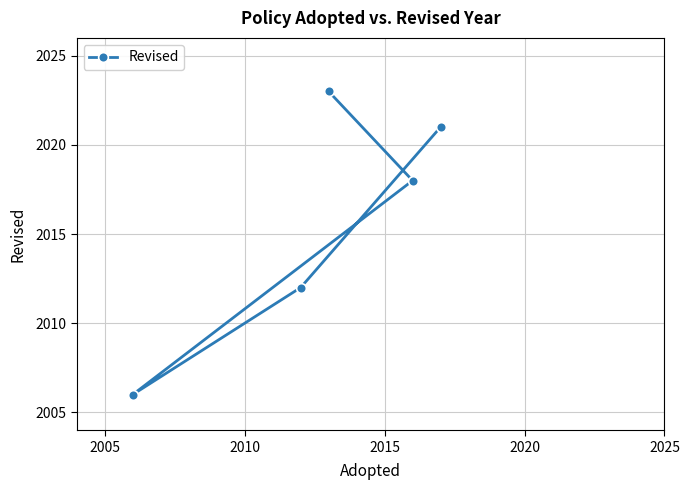

What is the value of the 5th point from the left?

2021